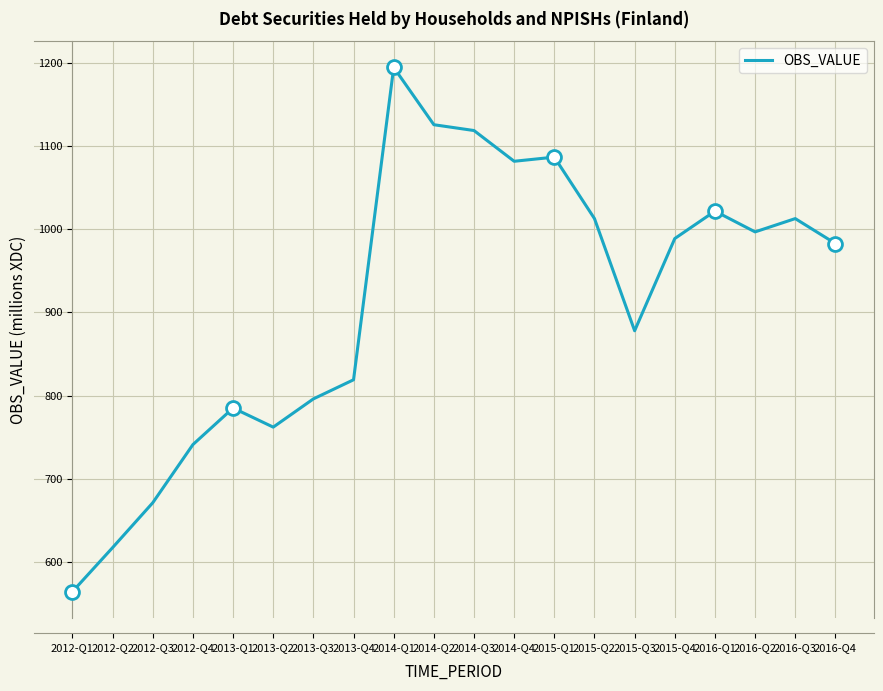

Where is the data nearest to the value 879?

2015-Q3